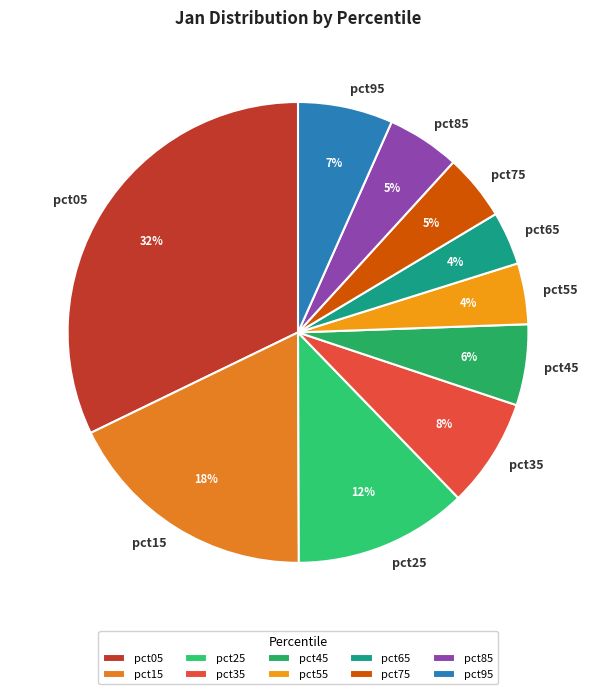

Which category has the biggest portion of the pie?

pct05